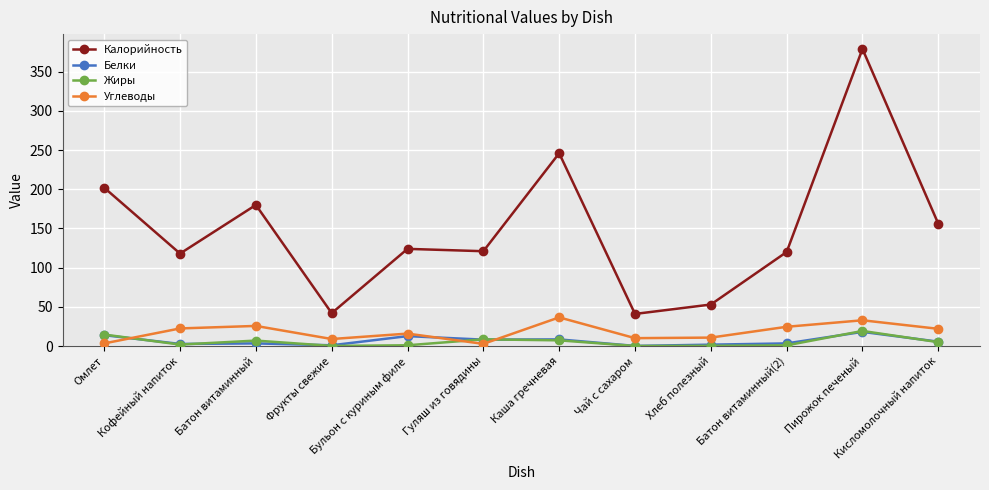

What is the label of the 7th point from the right?

Гуляш из говядины